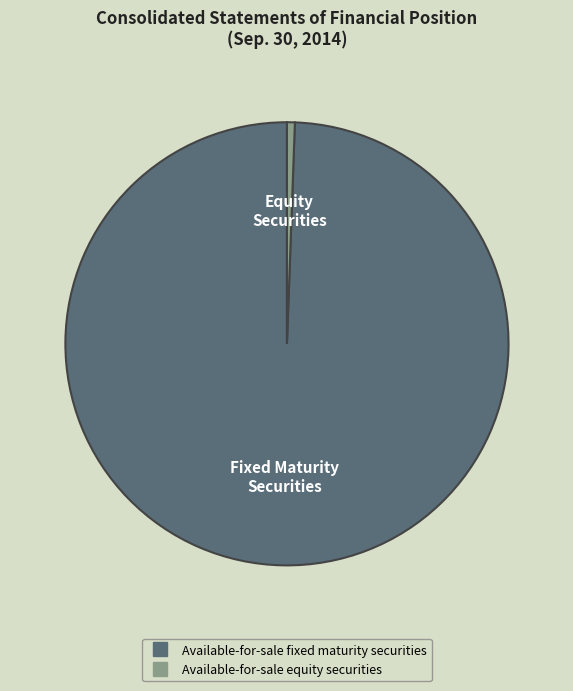

Which slice is the smallest?

Available-for-sale equity securities